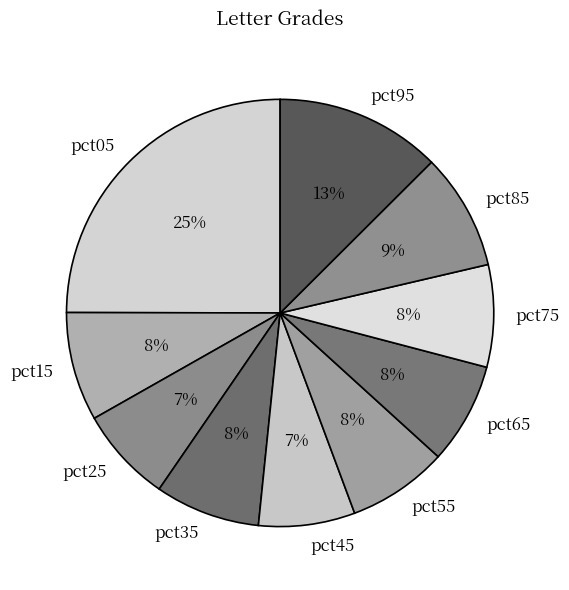

What is the largest slice in the pie chart?

pct05